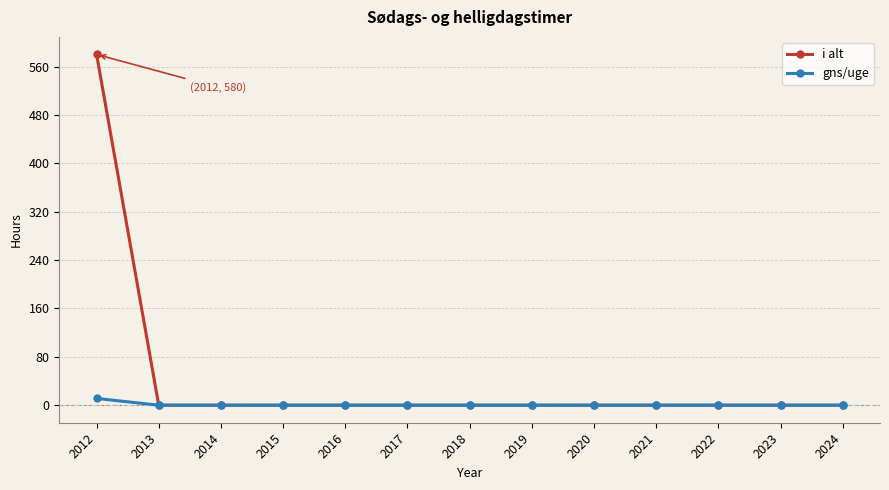

What is the highest value of the i alt series?

580.0